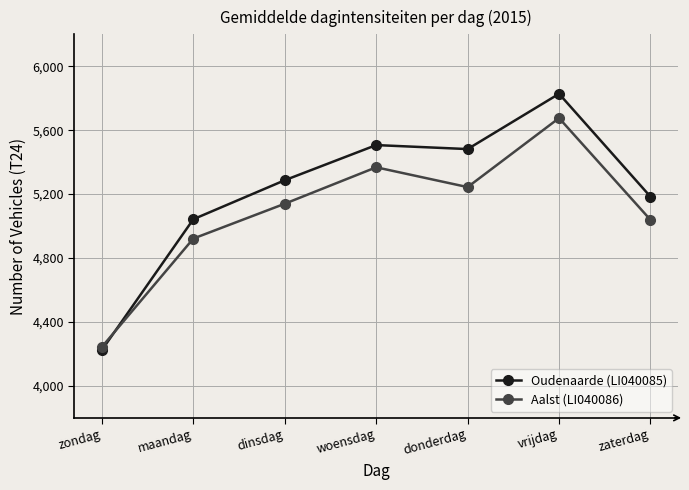

What is the approximate value of Oudenaarde (LI040085) at dinsdag?

5287